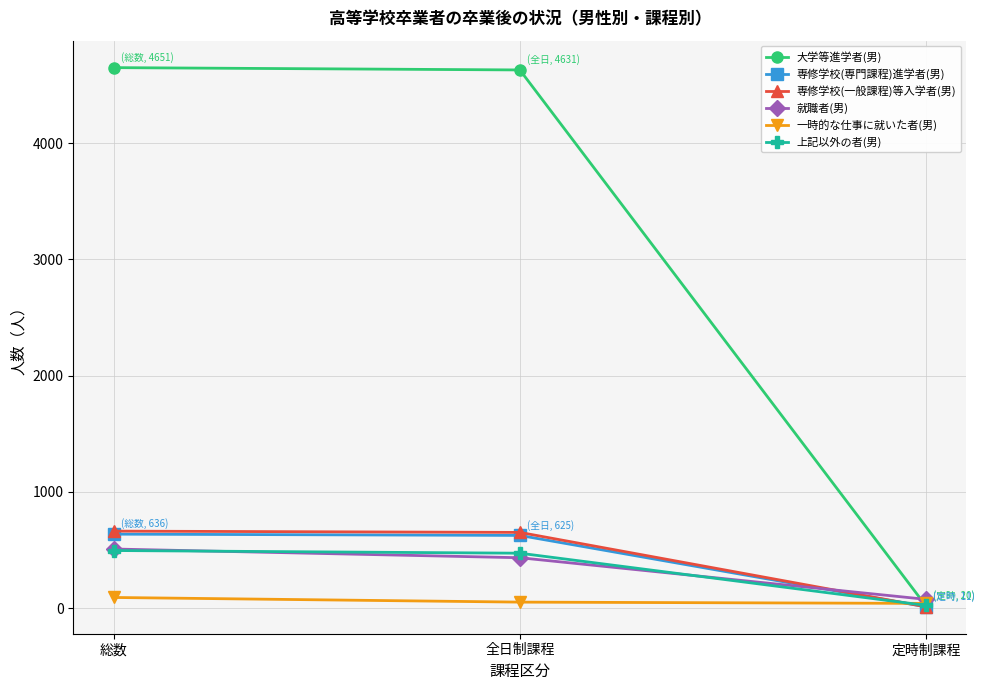

At which label is 大学等進学者(男) closest to 2335?

全日制課程